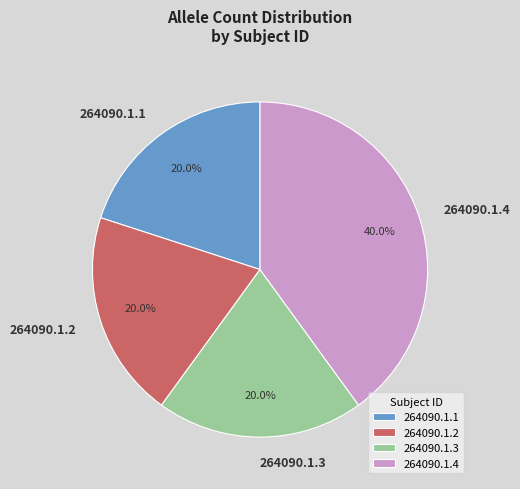

Is it true that 264090.1.4 is 40% of the pie?

True